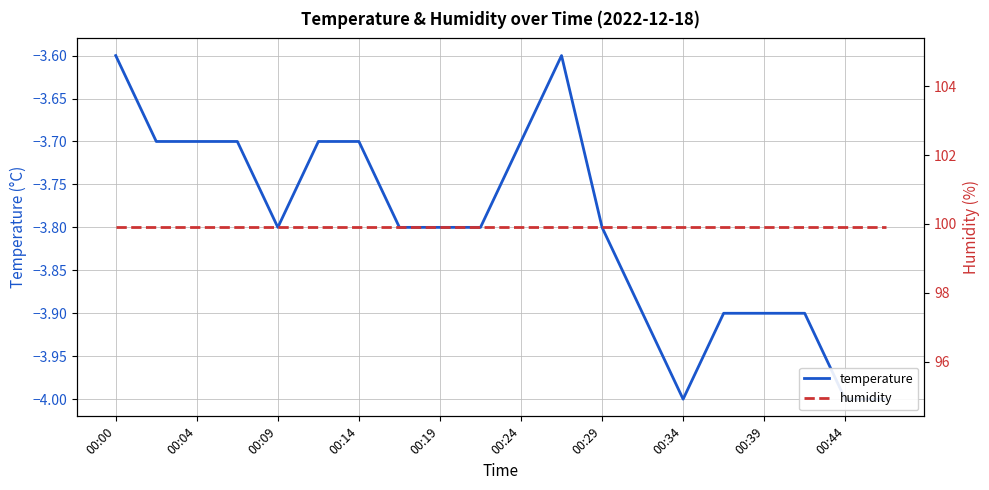

What is the label of the 7th point from the left?

00:14